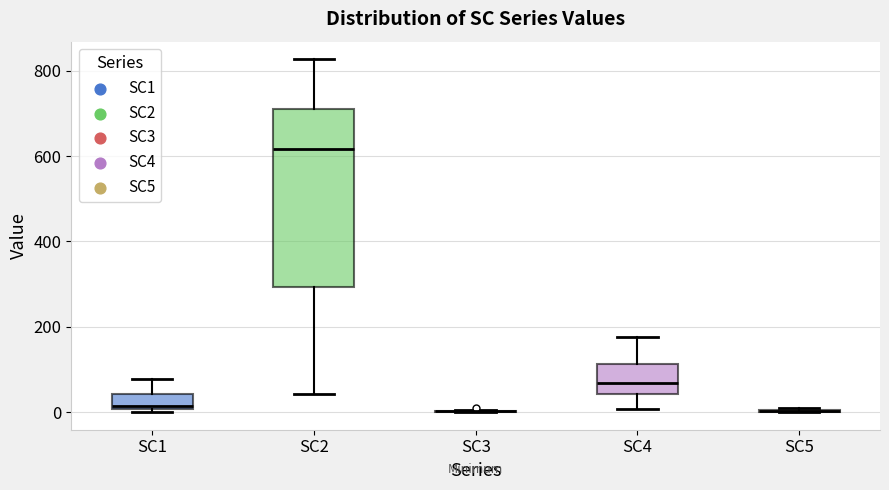

Reading left to right, transcribe this box plot: for each box, give where its median line is, the range the box spans, and where its two whiskers end, as read against the y-axis. The values are not printed on the chart, so give them approximately, as read against the axis.

SC1: median 20, box 0 to 40, whiskers 0 (just below the box's lower edge) to 80
SC2: median 620, box 300 to 720, whiskers 40 to 820
SC3: box collapsed to a line at 0, whiskers 0 to 0
SC4: median 60, box 40 to 120, whiskers 0 to 180
SC5: box collapsed to a line at 0, whiskers 0 to 20